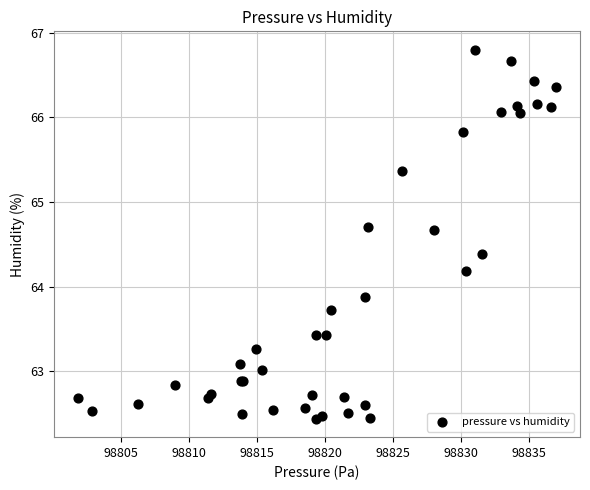

What Y value in the scatter plot is closest to 64?

63.9